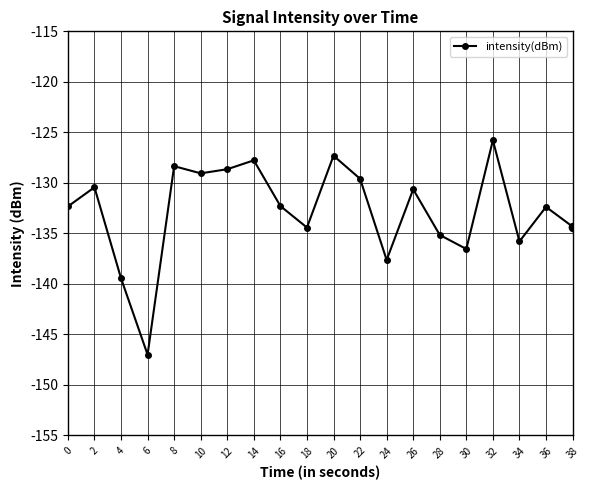

What is the average value?

-132.7